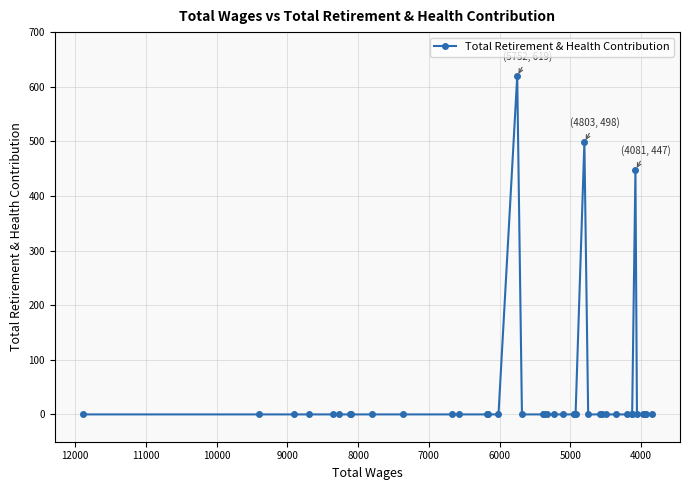

Is it true that the value at 21 is 308?

False